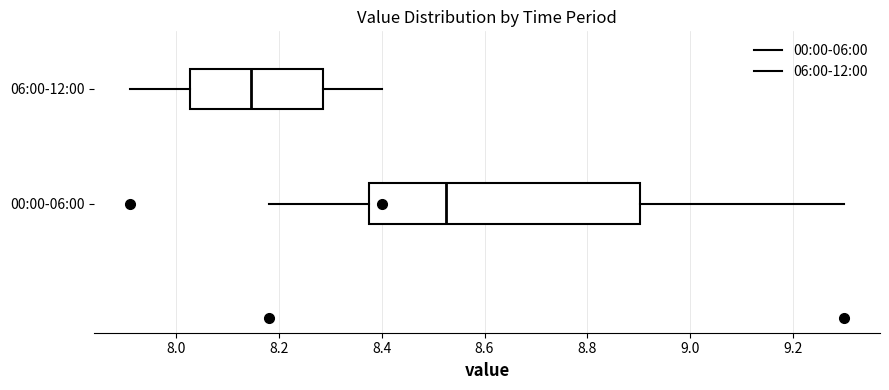

Which box is the widest, from its left edge to its right edge?

00:00-06:00